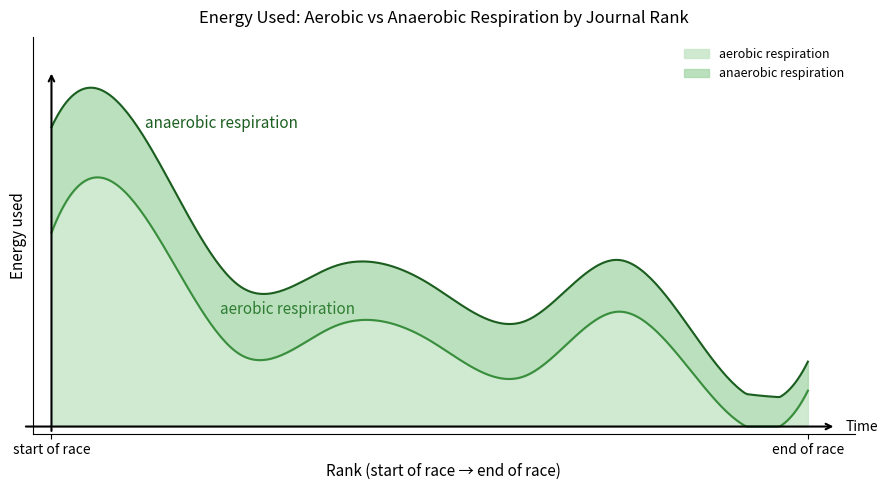

Does the chart have visible grid lines?

No